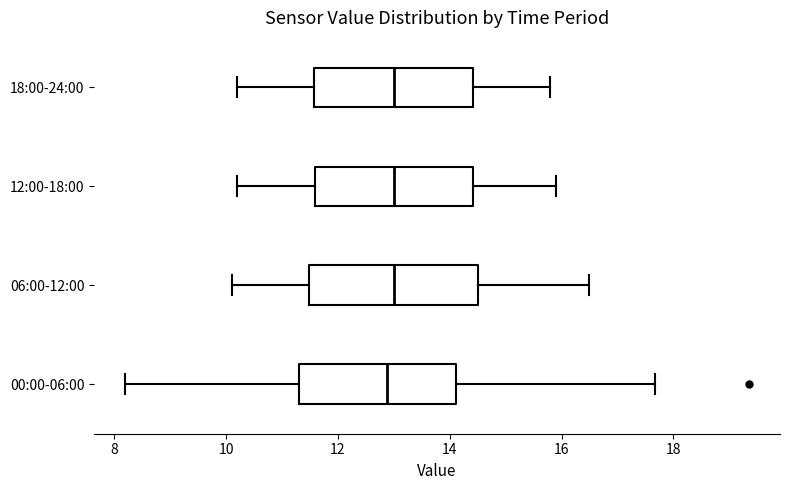

Reading bottom to top, read every box against the x-axis: the position of its median line, the range the box covers, and the ends of its whiskers. The values are not printed on the chart, so give them approximately, as read against the axis.

00:00-06:00: median 12.8, box 11.2 to 14.2, whiskers 8.2 to 17.6
06:00-12:00: median 13.0, box 11.4 to 14.6, whiskers 10.2 to 16.6
12:00-18:00: median 13.0, box 11.6 to 14.4, whiskers 10.2 to 16.0
18:00-24:00: median 13.0, box 11.6 to 14.4, whiskers 10.2 to 15.8